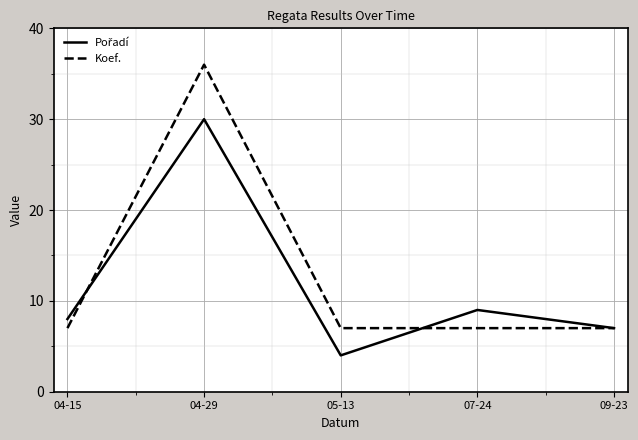

Which series has the widest spread of values?

Koef.